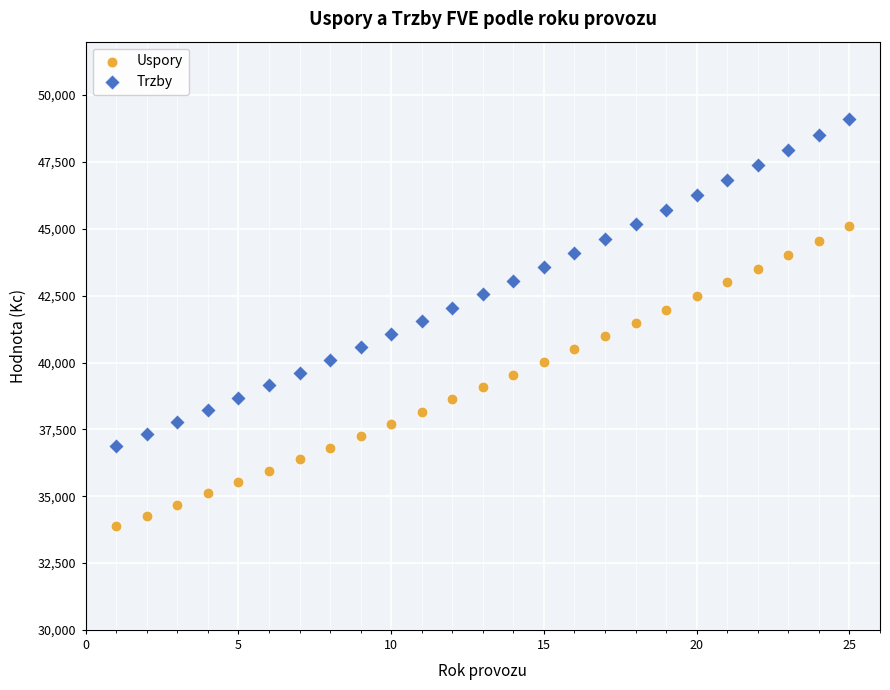

Across all data points, what is the range of X values (max minus min)?

24.0